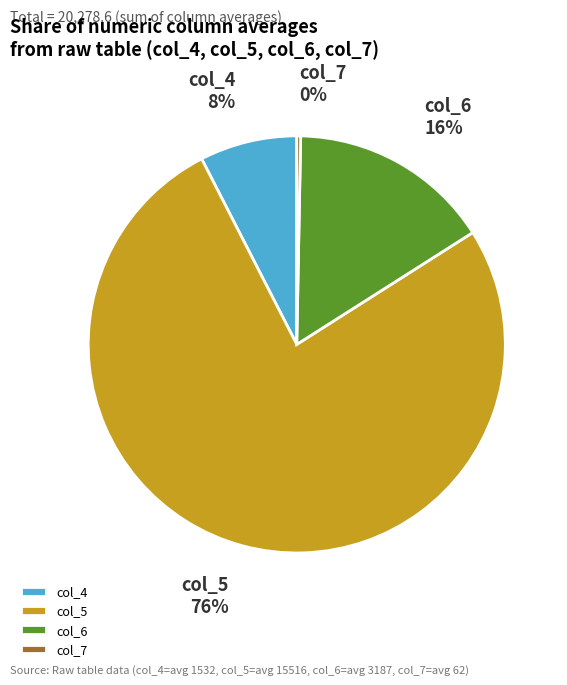

To the nearest percent, what is the average slice percentage?

25%